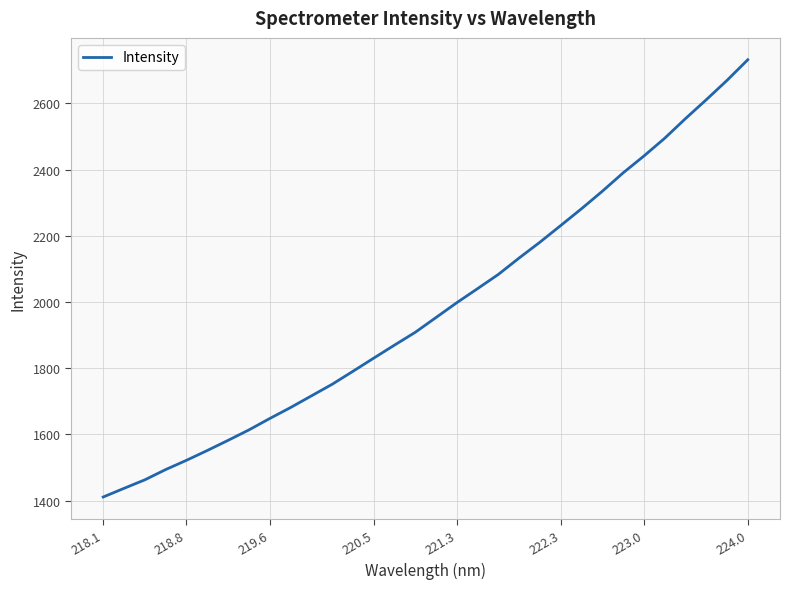

What is the greatest value displayed?

2731.9